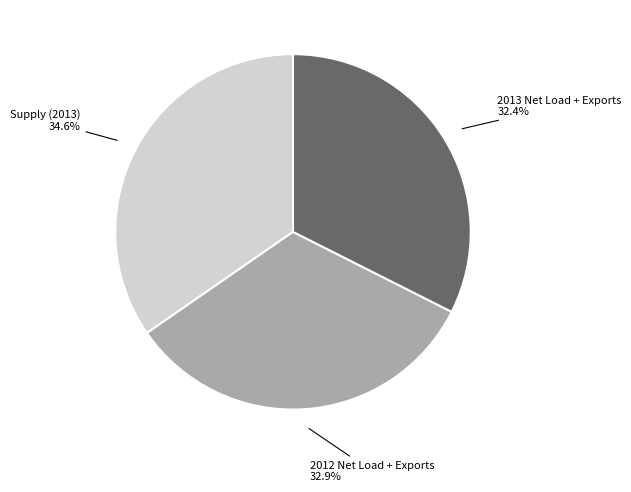

Does any single category account for the majority?

No